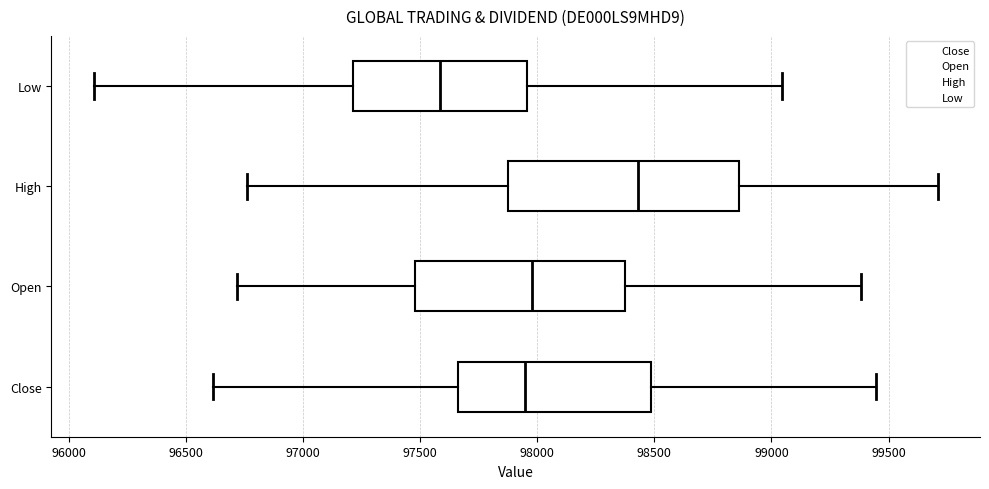

Reading bottom to top, read every box against the x-axis: the position of its median line, the range the box covers, and the ends of its whiskers. The values are not printed on the chart, so give them approximately, as read against the axis.

Close: median 97950, box 97650 to 98500, whiskers 96600 to 99450
Open: median 98000, box 97500 to 98400, whiskers 96700 to 99400
High: median 98450, box 97850 to 98850, whiskers 96750 to 99700
Low: median 97600, box 97200 to 97950, whiskers 96100 to 99050